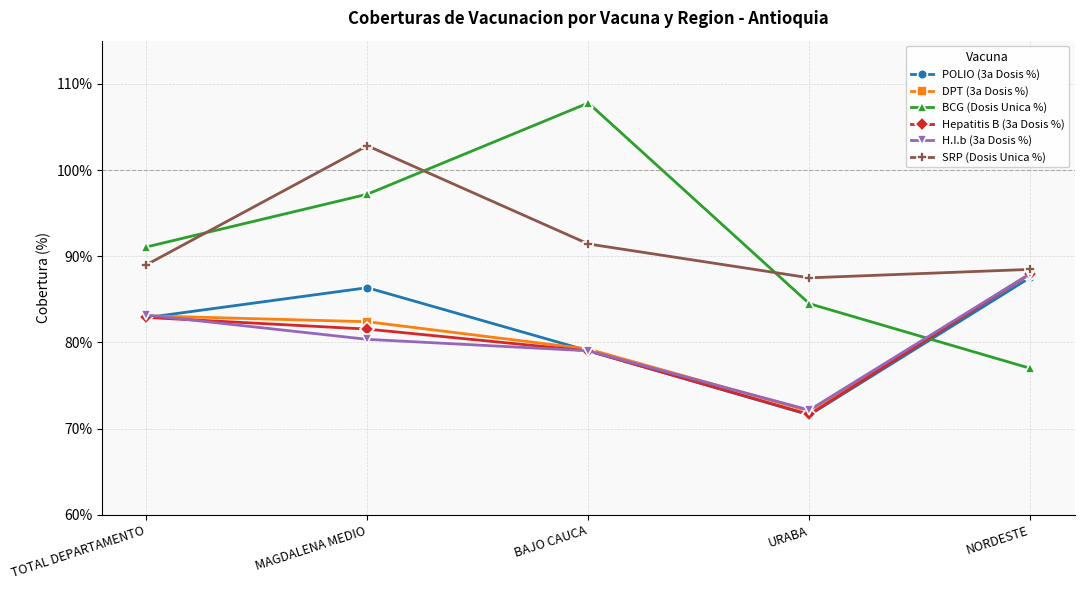

Does the chart have visible grid lines?

Yes